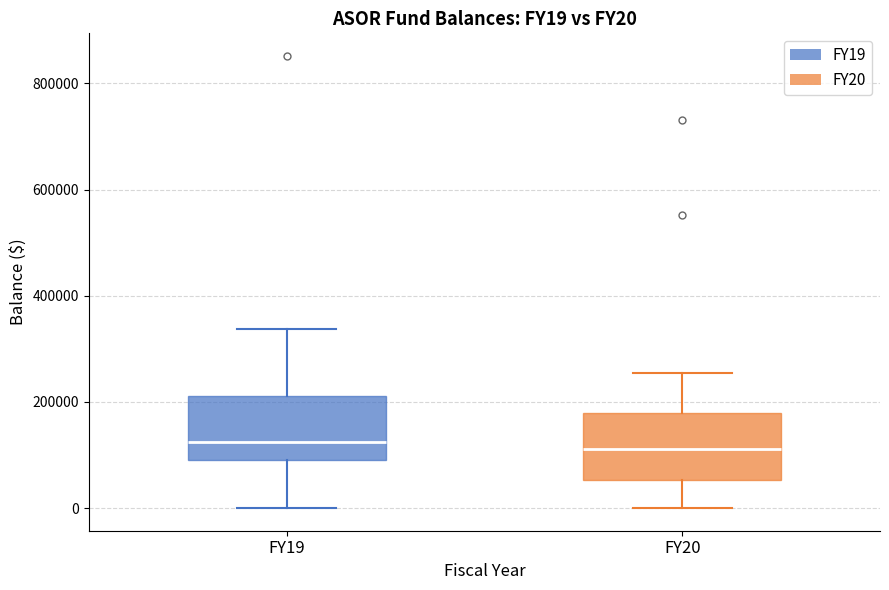

Reading left to right, read every box against the y-axis: the position of its median line, the range the box covers, and the ends of its whiskers. The values are not printed on the chart, so give them approximately, as read against the axis.

FY19: median 120000, box 100000 to 220000, whiskers 0 to 340000
FY20: median 120000, box 60000 to 180000, whiskers 0 to 260000